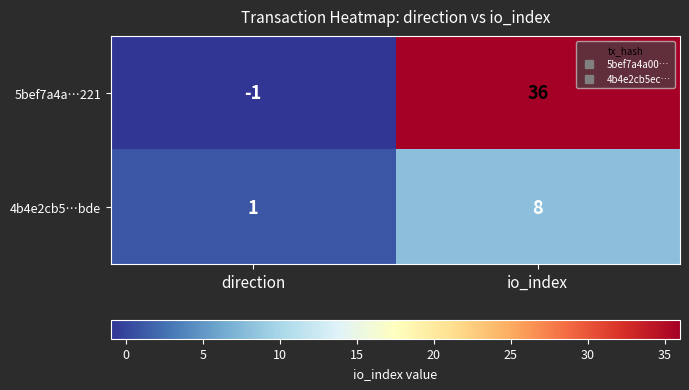

How many distinct data groups are displayed?

2